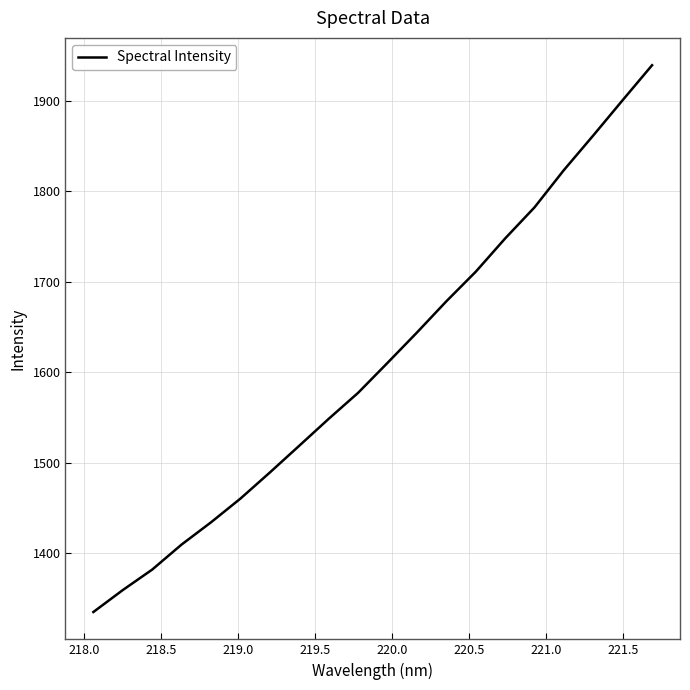

What is the smallest value displayed?

1334.7